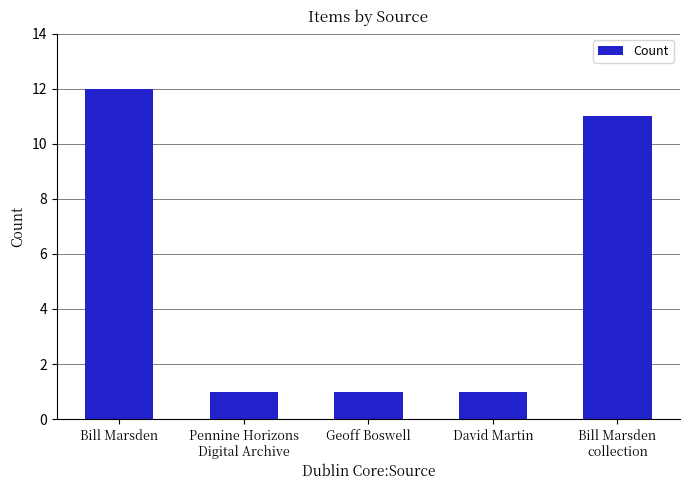

What position from the left is David Martin?

4